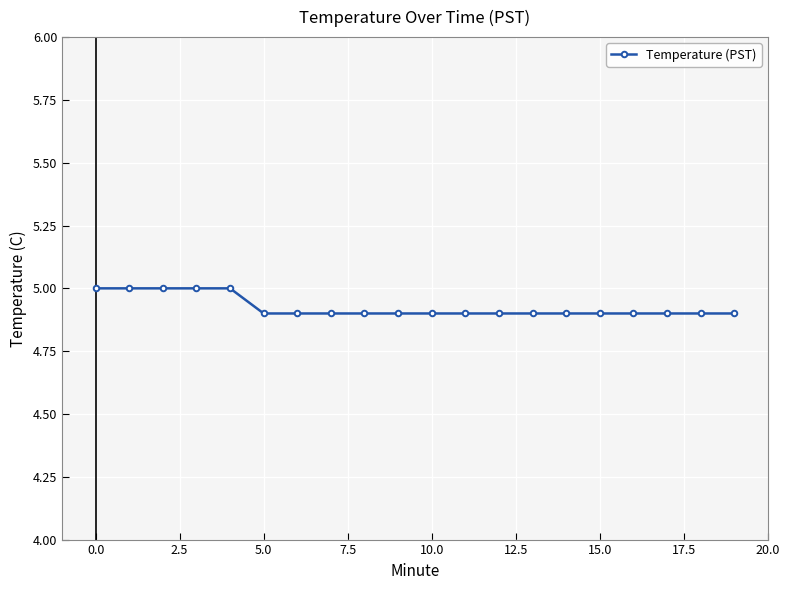

What is the value of the 10th point from the left?

4.9